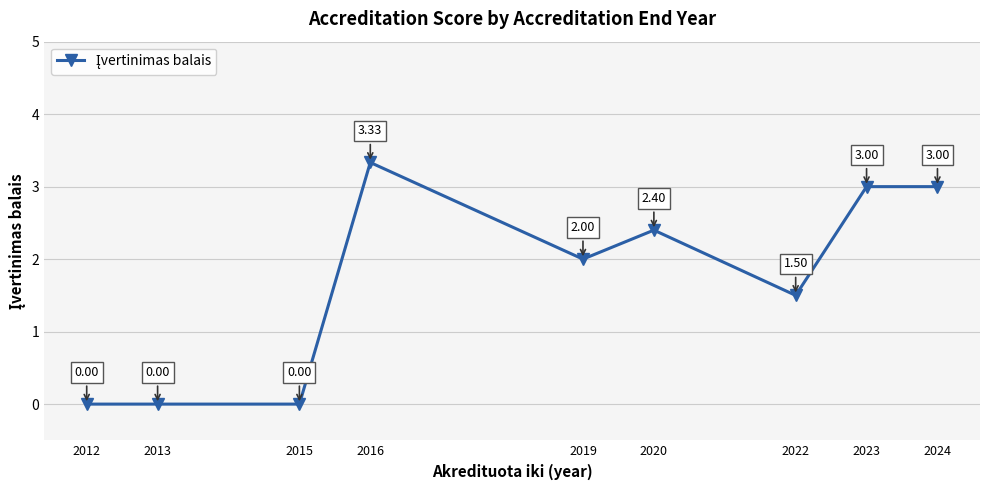

Between 2022 and 2015, which is larger?

2022